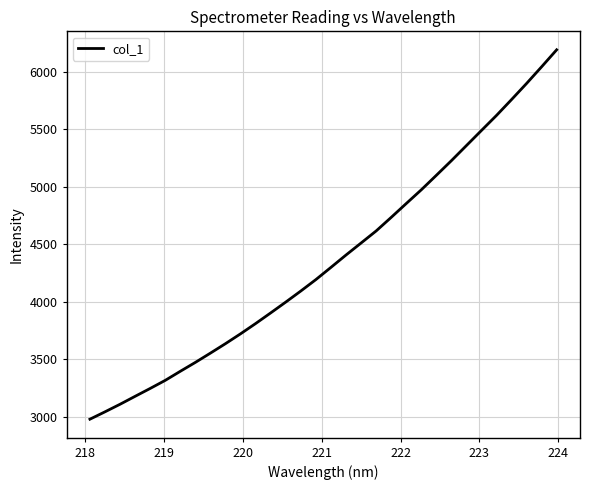

What is the difference between the maximum and minimum values?

3209.3